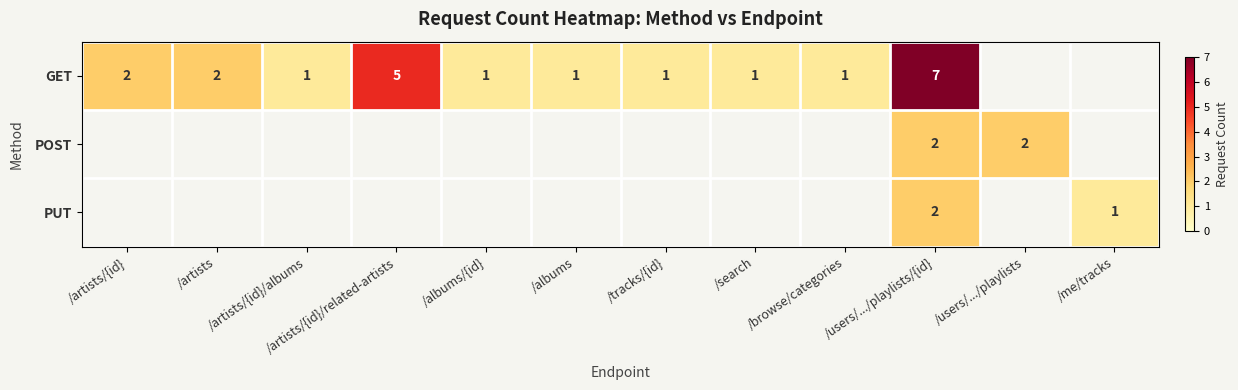

What is the difference between the maximum and second lowest values in the PUT series?

2